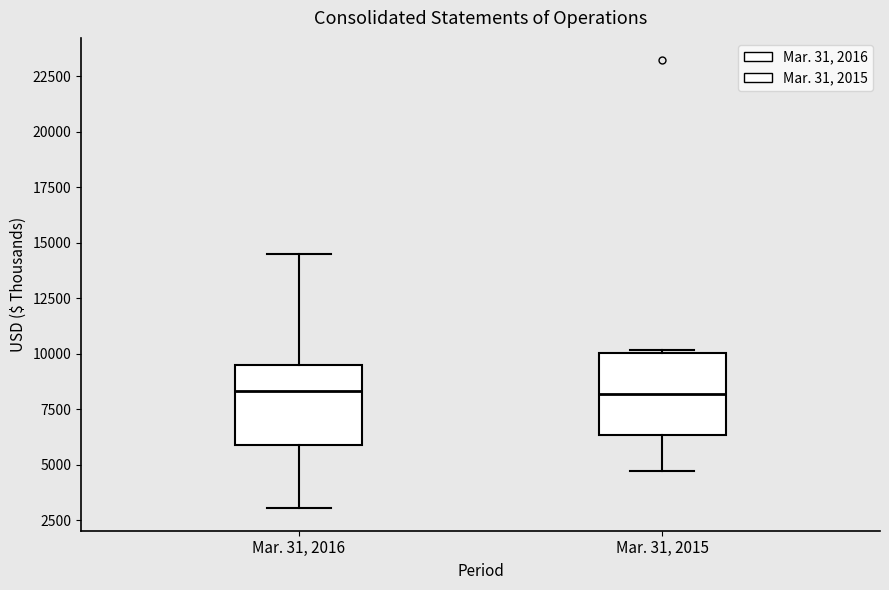

Reading left to right, read every box against the y-axis: the position of its median line, the range the box covers, and the ends of its whiskers. The values are not printed on the chart, so give them approximately, as read against the axis.

Mar. 31, 2016: median 8500, box 6000 to 9500, whiskers 3000 to 14500
Mar. 31, 2015: median 8000, box 6500 to 10000, whiskers 4500 to 10000